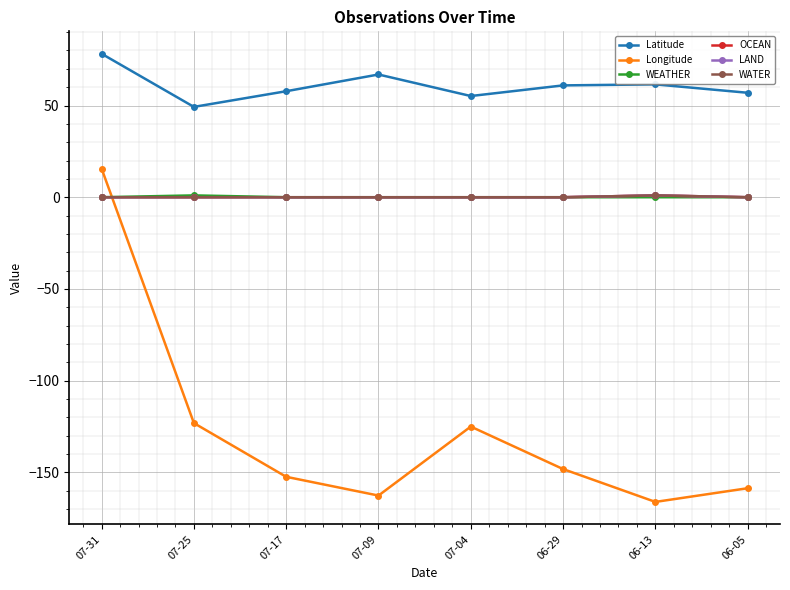

Reading left to right, list all the values displayed in this chart.

Latitude: 07-31=78.2	07-25=49.2	07-17=57.8	07-09=66.9	07-04=55.2	06-29=61.0	06-13=61.5	06-05=56.9
Longitude: 07-31=15.6	07-25=-123.1	07-17=-152.4	07-09=-162.6	07-04=-125.0	06-29=-148.2	06-13=-166.1	06-05=-158.6
WEATHER: 07-31=0.0	07-25=1.0	07-17=0.0	07-09=0.0	07-04=0.0	06-29=0.0	06-13=0.0	06-05=0.0
OCEAN: 07-31=0.0	07-25=0.0	07-17=0.0	07-09=0.0	07-04=0.0	06-29=0.0	06-13=1.0	06-05=0.0
LAND: 07-31=0.0	07-25=0.0	07-17=0.0	07-09=0.0	07-04=0.0	06-29=0.0	06-13=1.0	06-05=0.0
WATER: 07-31=0.0	07-25=0.0	07-17=0.0	07-09=0.0	07-04=0.0	06-29=0.0	06-13=1.0	06-05=0.0